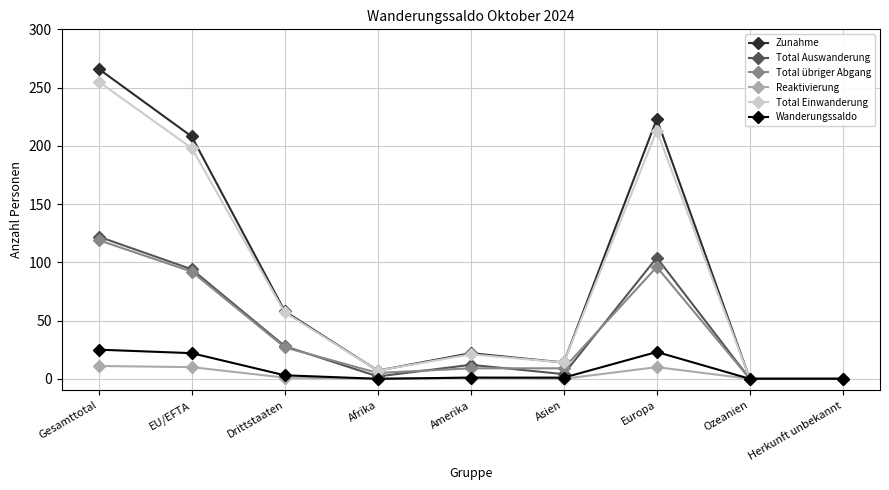

What position from the right is Europa?

3